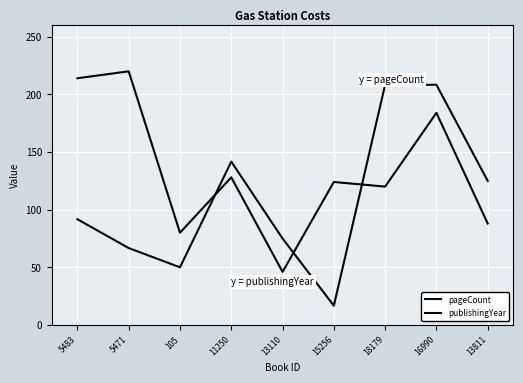

Which series changed the most between 5471 and 13811?

pageCount